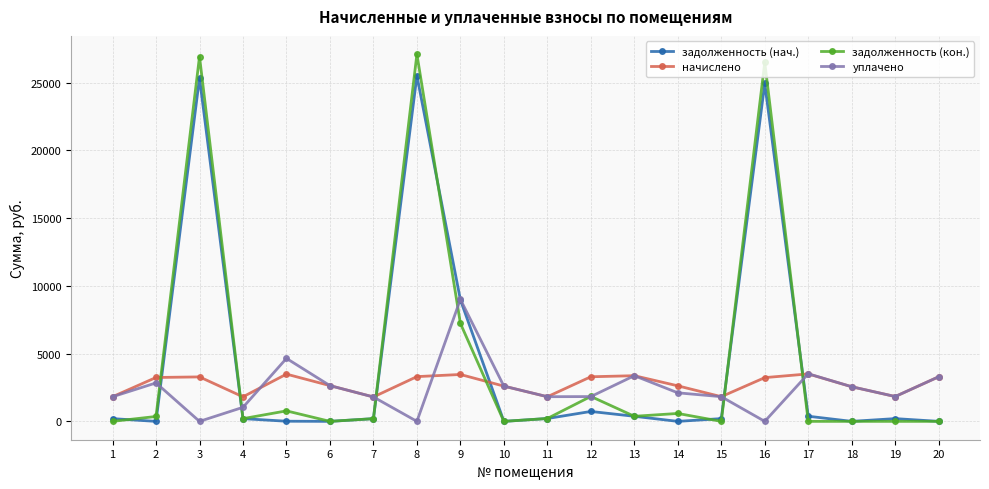

After their last crossing, which series has the higher values: задолженность (кон.) or начислено?

начислено